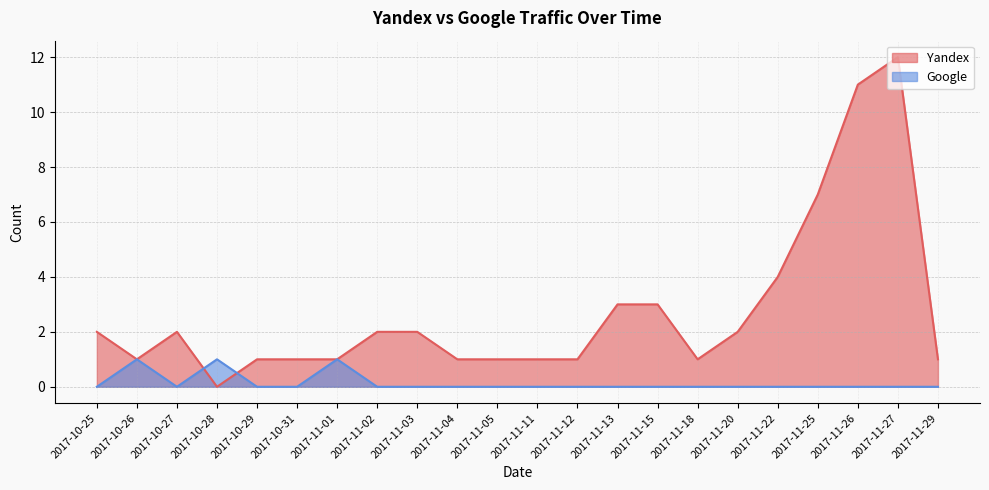

How many Google values are between 0 and 1?

22